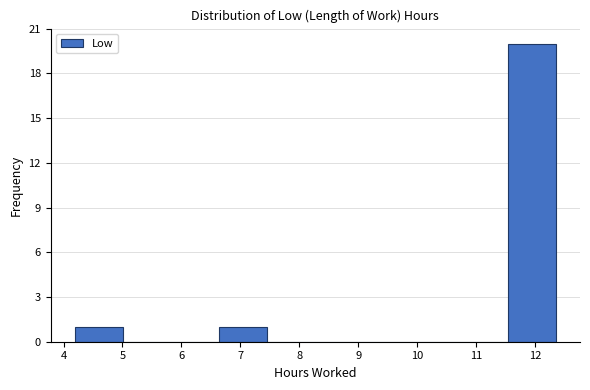

Over which range of the x-axis is the bar tallest?

11.5 to 12.4